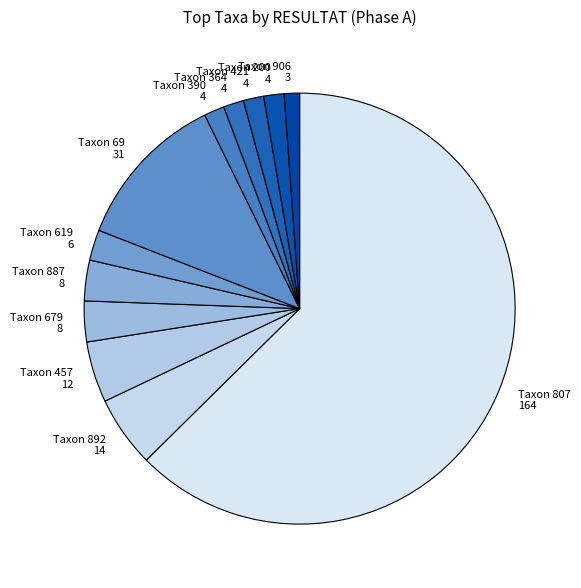

The Taxon 807 164 slice represents 70% of the pie. True or false?

False